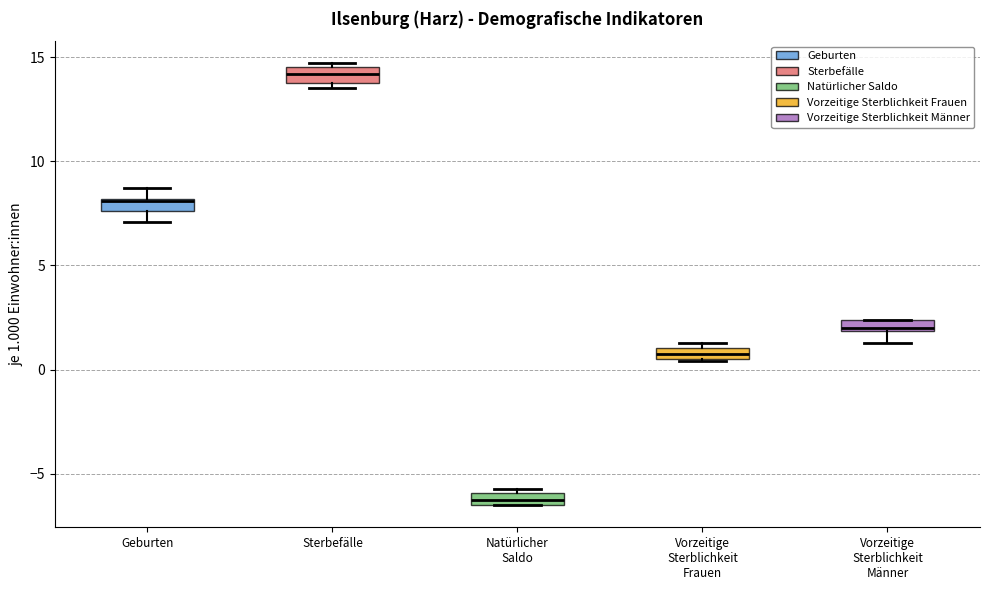

Where is the lower edge of the box for Vorzeitige Sterblichkeit Frauen on the y-axis? The values are not printed on the chart, so give them approximately, as read against the axis.

0.5